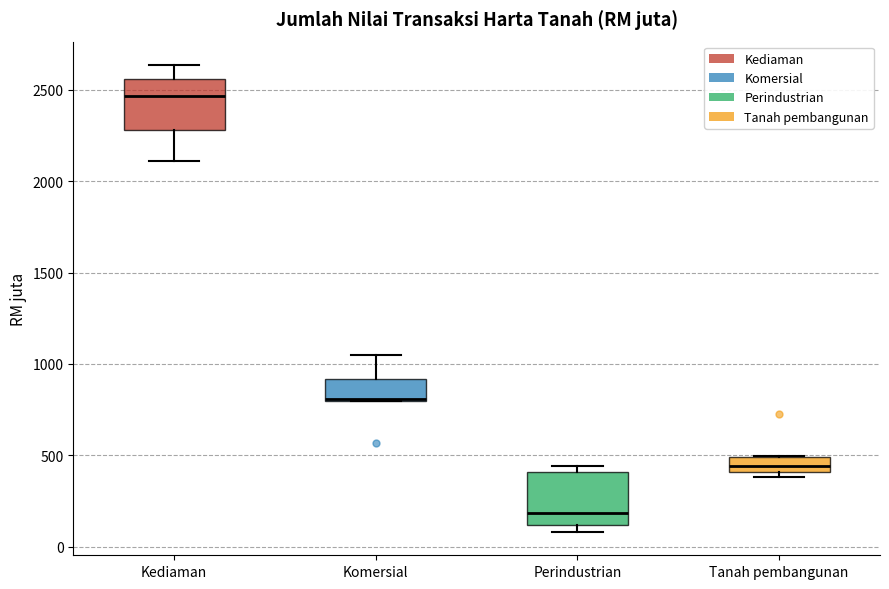

Reading left to right, transcribe this box plot: for each box, give where its median line is, the range the box spans, and where its two whiskers end, as read against the y-axis. The values are not printed on the chart, so give them approximately, as read against the axis.

Kediaman: median 2450, box 2300 to 2550, whiskers 2100 to 2650
Komersial: median 800 (drawn on the box's lower edge), box 800 to 900, whiskers 800 to 1050
Perindustrian: median 200, box 100 to 400, whiskers 100 (just below the box's lower edge) to 450
Tanah pembangunan: median 450, box 400 to 500, whiskers 400 (just below the box's lower edge) to 500